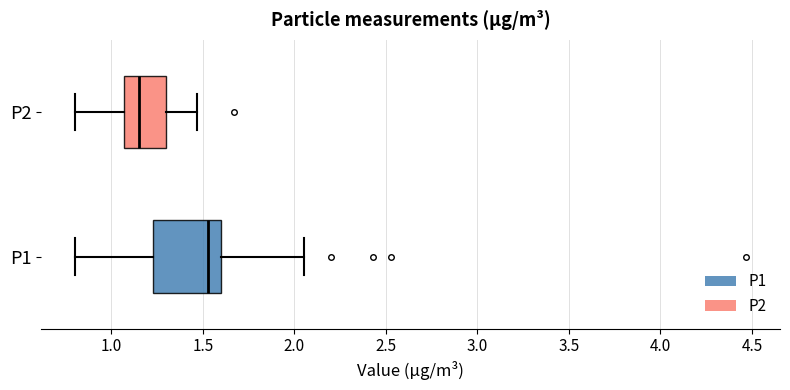

Which box has the furthest to the right median line?

P1